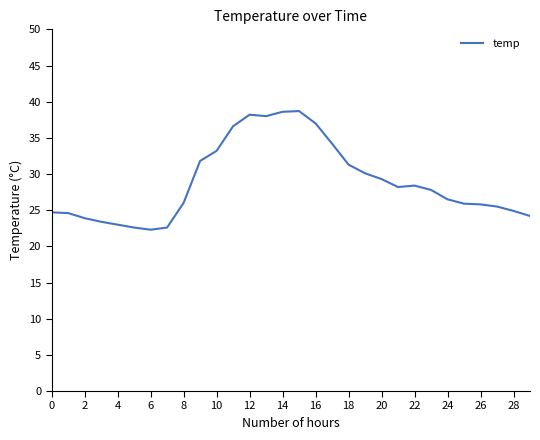

What is the greatest value displayed?

38.7